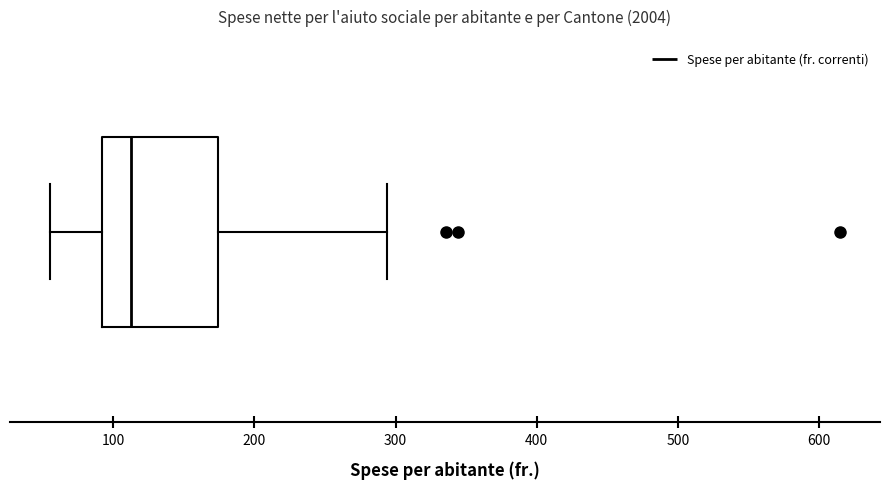

Transcribe this box plot: give where the median line is, the range the box spans, and where the two whiskers end, as read against the x-axis. The values are not printed on the chart, so give them approximately, as read against the axis.

median 110, box 90 to 170, whiskers 60 to 290